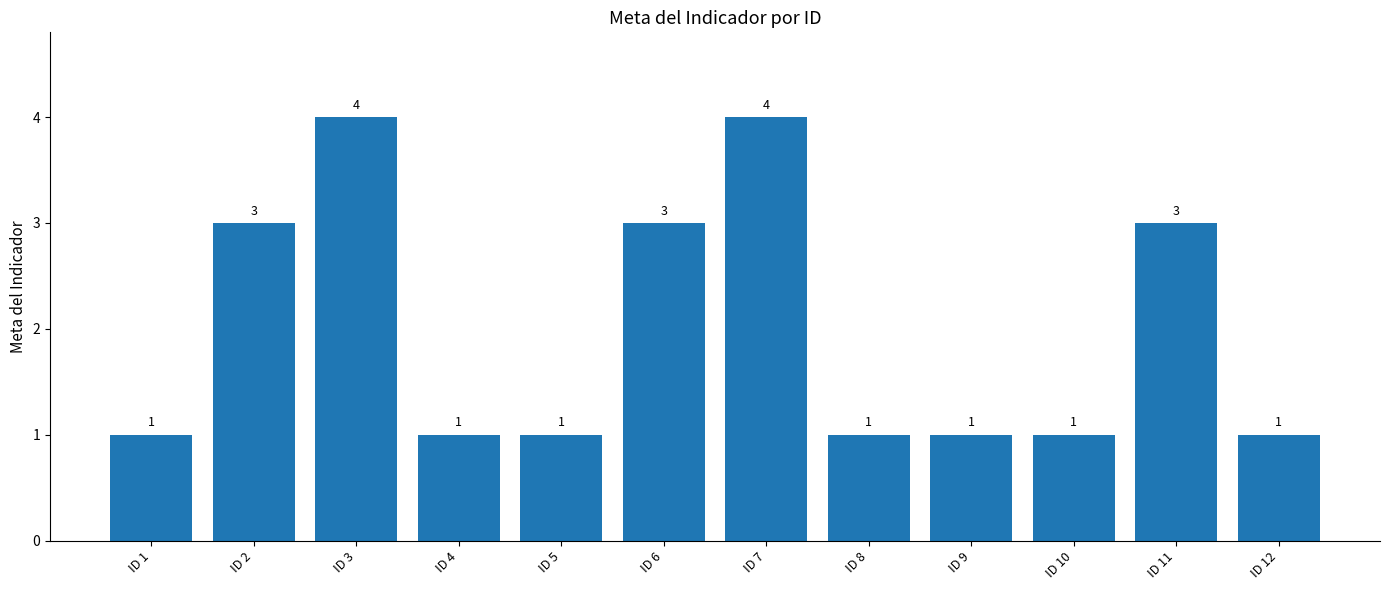

What is the maximum value shown in the chart?

4